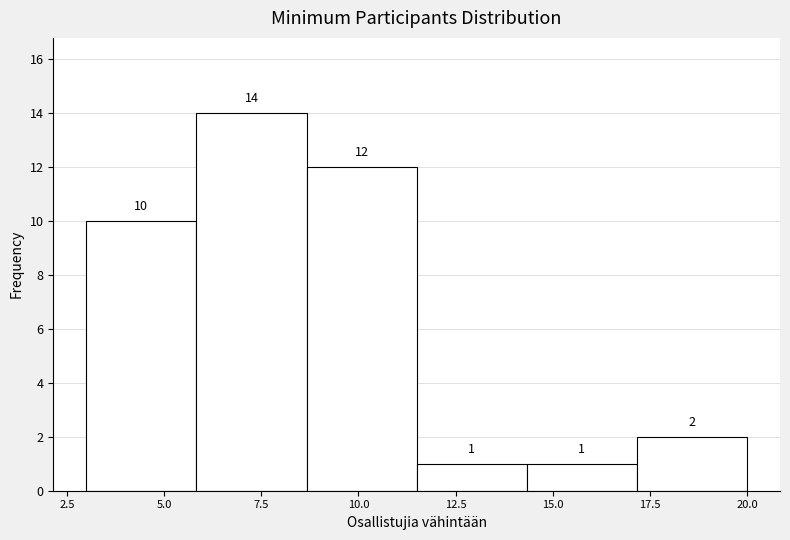

Reading left to right, list every bar in this chart as the range it spans on the x-axis followed by its height. The bar edges are not printed on the chart, so give them approximately, as read against the axis.

3.0 to 6.0: 10
6.0 to 8.5: 14
8.5 to 11.5: 12
11.5 to 14.5: 1
14.5 to 17.0: 1
17.0 to 20.0: 2